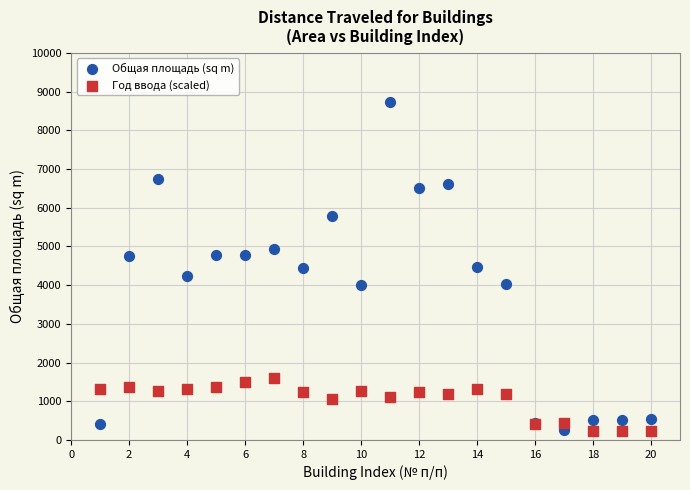

What is the X range (max minus min) for the scatter plot?

19.0